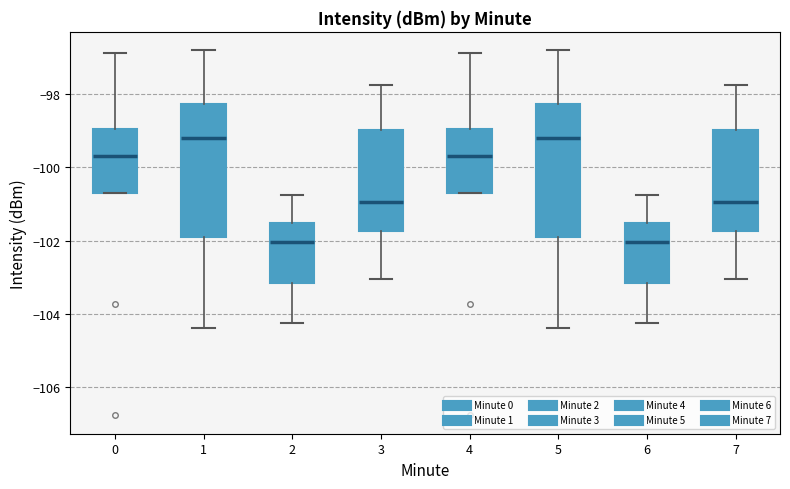

Reading left to right, read every box against the y-axis: the position of its median line, the range the box covers, and the ends of its whiskers. The values are not printed on the chart, so give them approximately, as read against the axis.

0: median -99.6, box -100.6 to -99.0, whiskers -100.8 to -96.8
1: median -99.2, box -102.0 to -98.2, whiskers -104.4 to -96.8
2: median -102.0, box -103.2 to -101.6, whiskers -104.2 to -100.8
3: median -101.0, box -101.8 to -99.0, whiskers -103.0 to -97.8
4: median -99.6, box -100.6 to -99.0, whiskers -100.8 to -96.8
5: median -99.2, box -102.0 to -98.2, whiskers -104.4 to -96.8
6: median -102.0, box -103.2 to -101.6, whiskers -104.2 to -100.8
7: median -101.0, box -101.8 to -99.0, whiskers -103.0 to -97.8